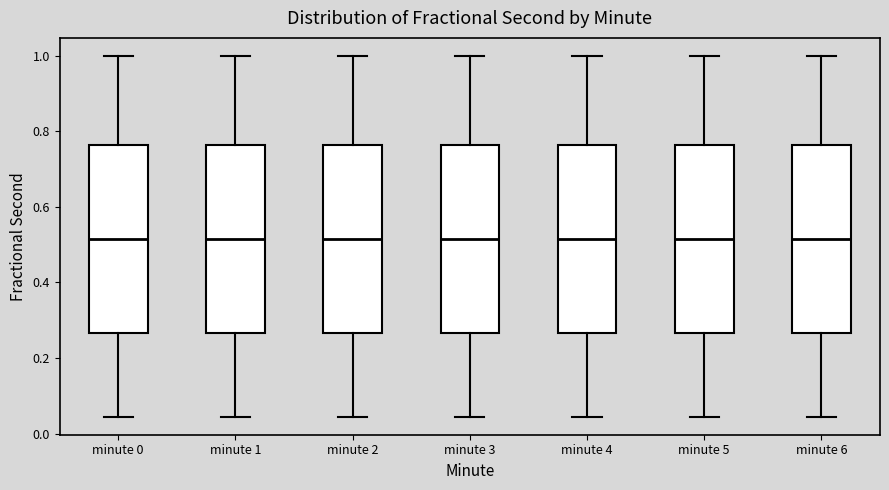

Reading left to right, read every box against the y-axis: the position of its median line, the range the box covers, and the ends of its whiskers. The values are not printed on the chart, so give them approximately, as read against the axis.

minute 0: median 0.52, box 0.26 to 0.76, whiskers 0.04 to 1.00
minute 1: median 0.52, box 0.26 to 0.76, whiskers 0.04 to 1.00
minute 2: median 0.52, box 0.26 to 0.76, whiskers 0.04 to 1.00
minute 3: median 0.52, box 0.26 to 0.76, whiskers 0.04 to 1.00
minute 4: median 0.52, box 0.26 to 0.76, whiskers 0.04 to 1.00
minute 5: median 0.52, box 0.26 to 0.76, whiskers 0.04 to 1.00
minute 6: median 0.52, box 0.26 to 0.76, whiskers 0.04 to 1.00